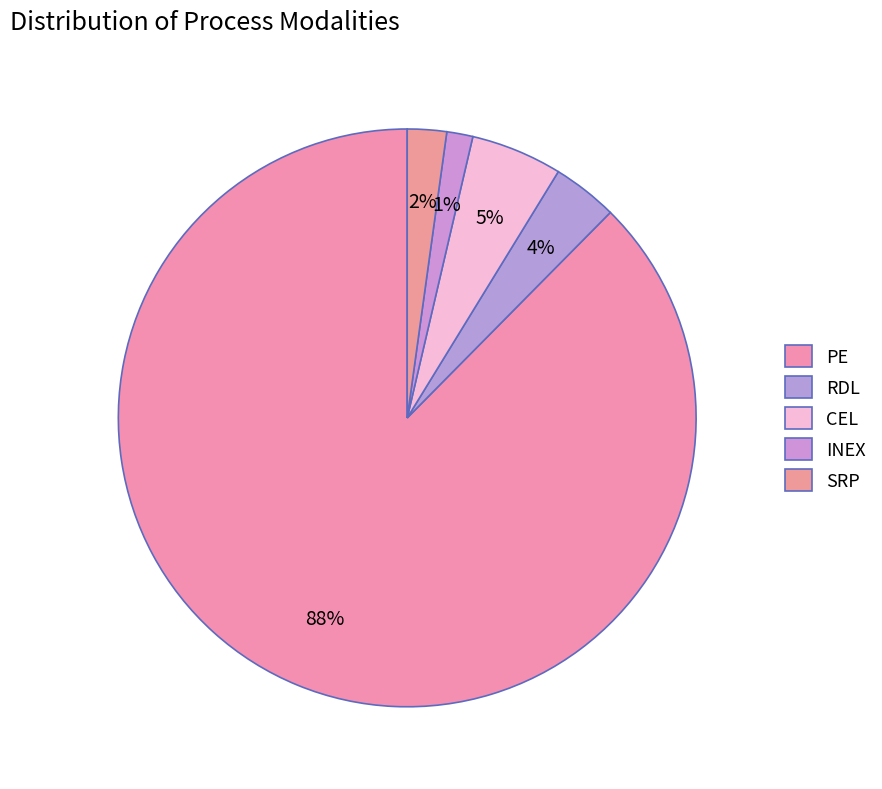

How many segments does this pie chart have?

5